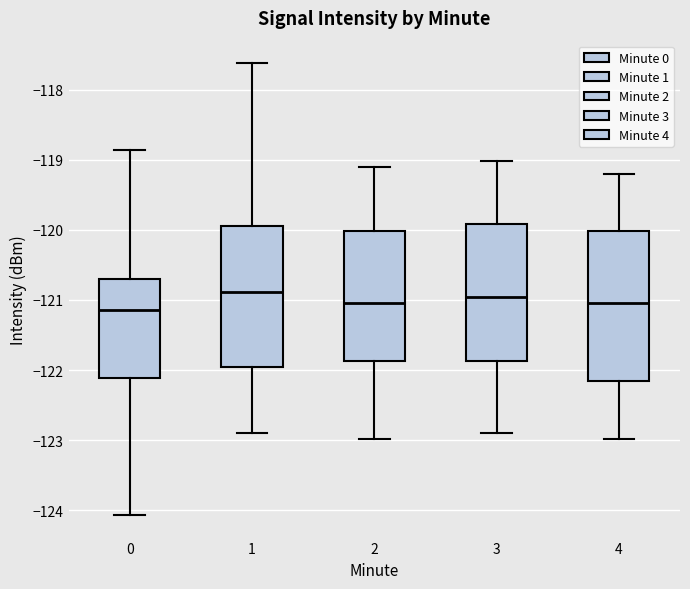

Reading left to right, transcribe this box plot: for each box, give where its median line is, the range the box spans, and where its two whiskers end, as read against the y-axis. The values are not printed on the chart, so give them approximately, as read against the axis.

0: median -121.1, box -122.1 to -120.7, whiskers -124.1 to -118.9
1: median -120.9, box -122.0 to -119.9, whiskers -122.9 to -117.6
2: median -121.0, box -121.9 to -120.0, whiskers -123.0 to -119.1
3: median -121.0, box -121.9 to -119.9, whiskers -122.9 to -119.0
4: median -121.0, box -122.2 to -120.0, whiskers -123.0 to -119.2